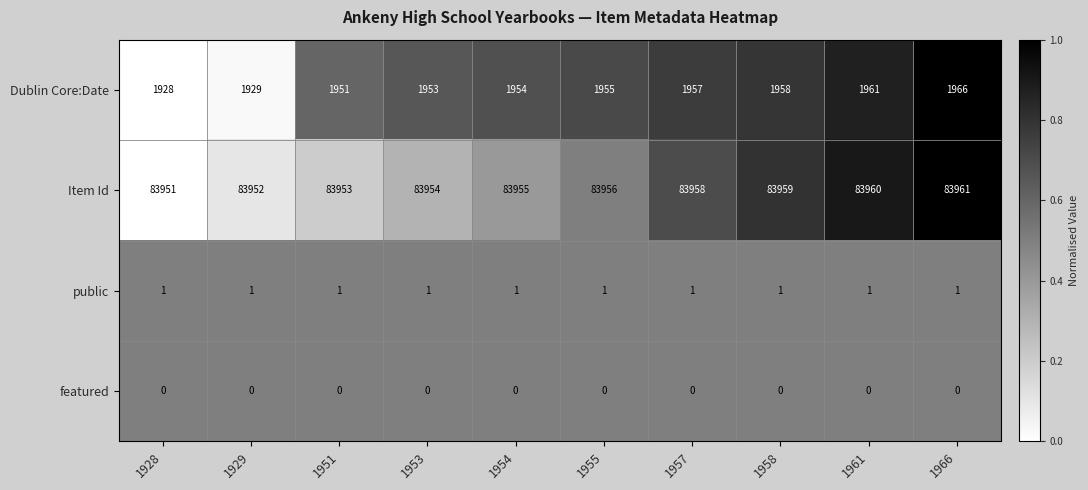

At which label is Item Id closest to 83956?

1955